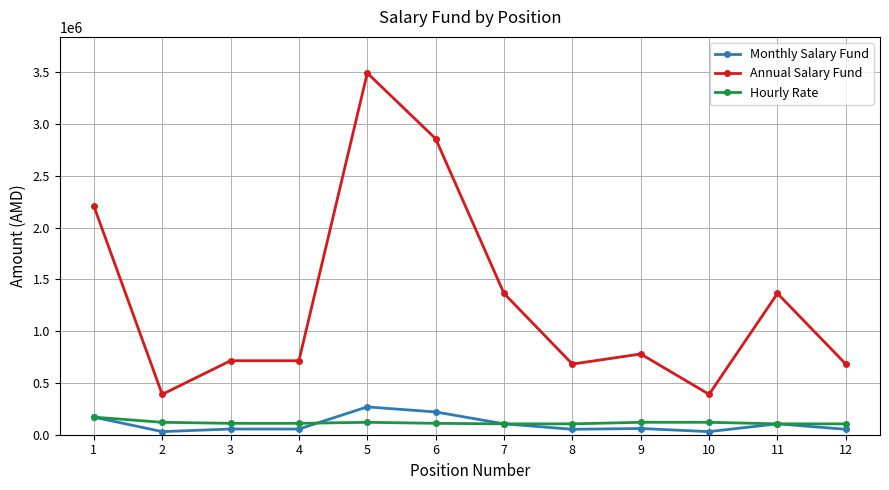

True or false: Monthly Salary Fund has more than 1 points higher than both neighbors.

True